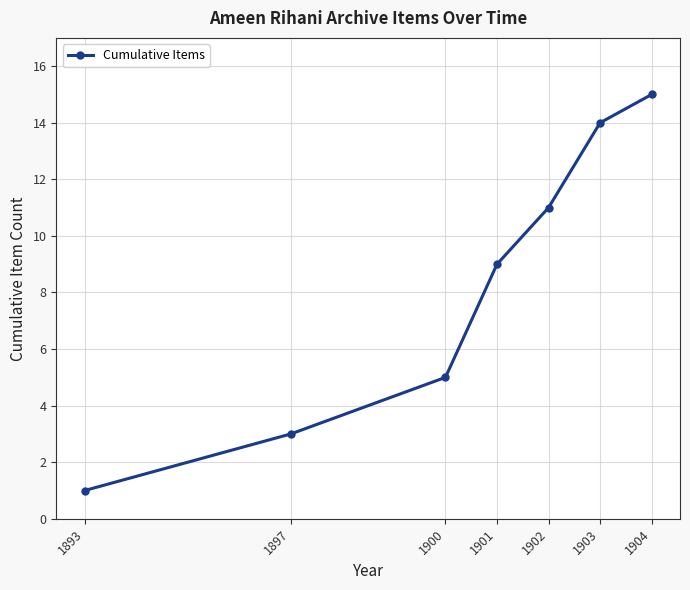

Rank the categories by value from lowest to highest.

1893, 1897, 1900, 1901, 1902, 1903, 1904